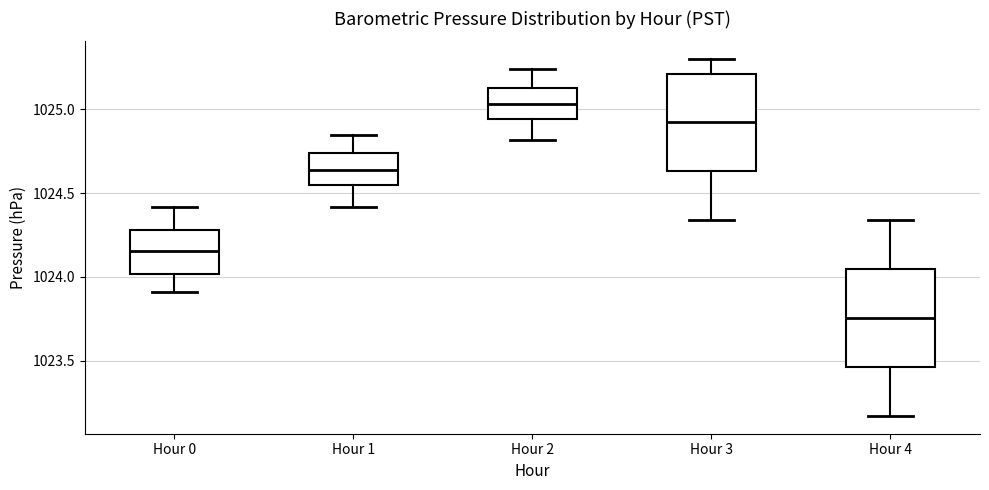

Reading left to right, read every box against the y-axis: the position of its median line, the range the box covers, and the ends of its whiskers. The values are not printed on the chart, so give them approximately, as read against the axis.

Hour 0: median 1024.15, box 1024.00 to 1024.30, whiskers 1023.90 to 1024.40
Hour 1: median 1024.65, box 1024.55 to 1024.75, whiskers 1024.40 to 1024.85
Hour 2: median 1025.05, box 1024.95 to 1025.15, whiskers 1024.80 to 1025.25
Hour 3: median 1024.95, box 1024.65 to 1025.20, whiskers 1024.35 to 1025.30
Hour 4: median 1023.75, box 1023.45 to 1024.05, whiskers 1023.15 to 1024.35